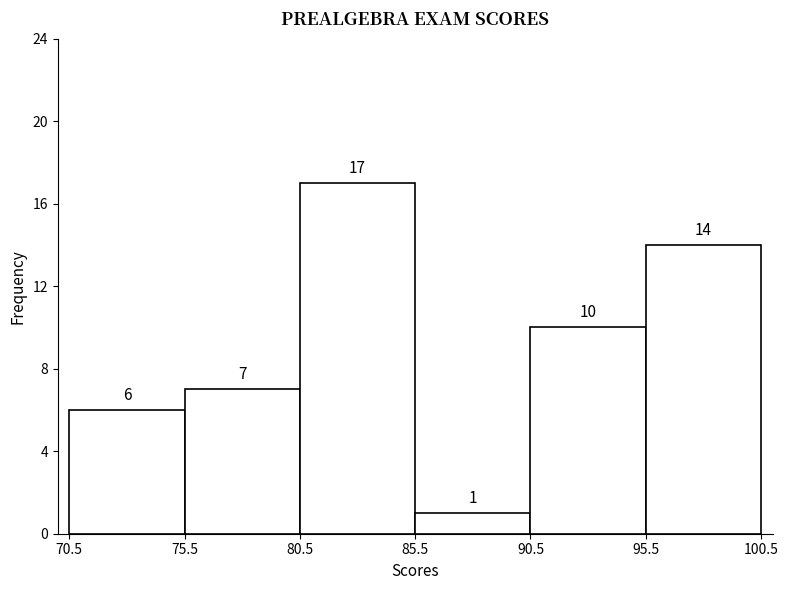

Reading left to right, list every bar in this chart as the range it spans on the x-axis followed by its height.

70.5 to 75.5: 6
75.5 to 80.5: 7
80.5 to 85.5: 17
85.5 to 90.5: 1
90.5 to 95.5: 10
95.5 to 100.5: 14